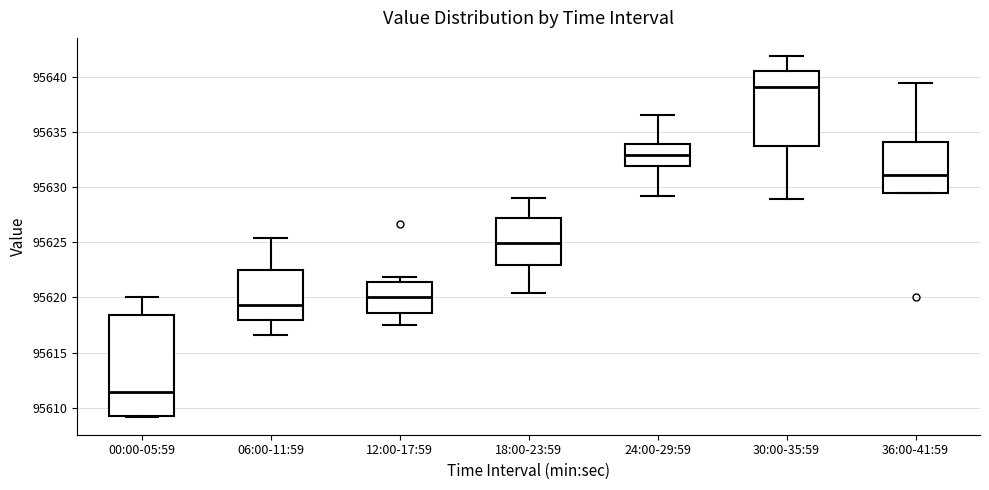

Which box's median line is the highest?

30:00-35:59